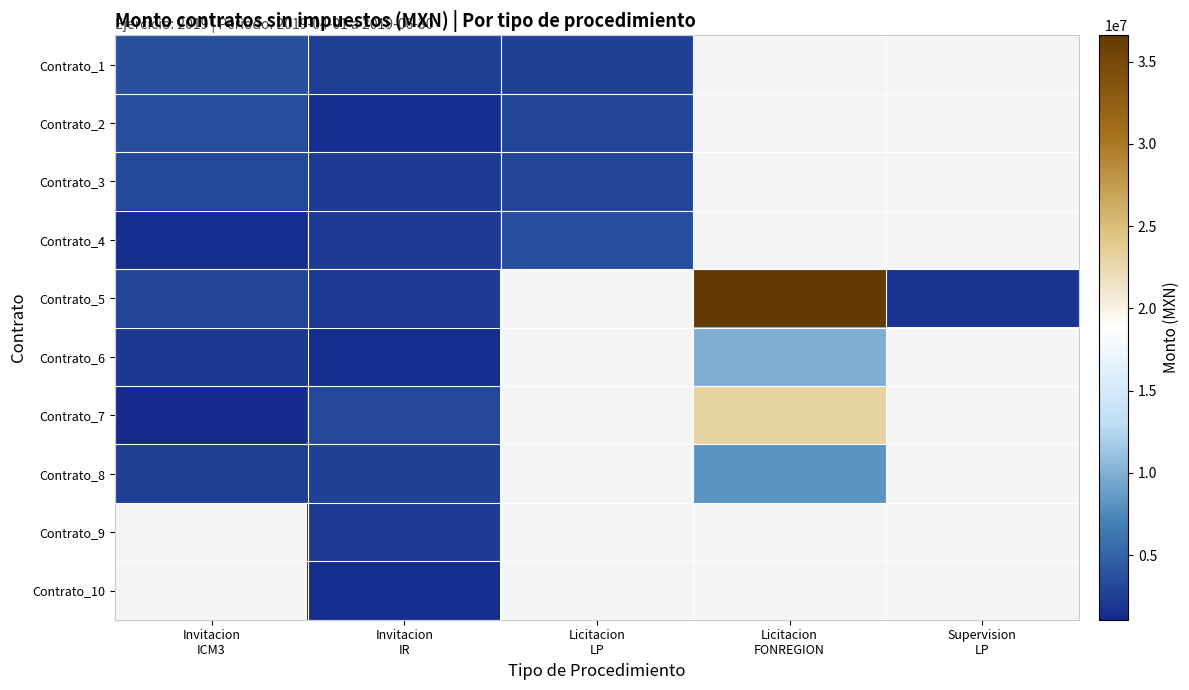

What value does the Contrato_9 series have at Invitacion IR?

2240428.7